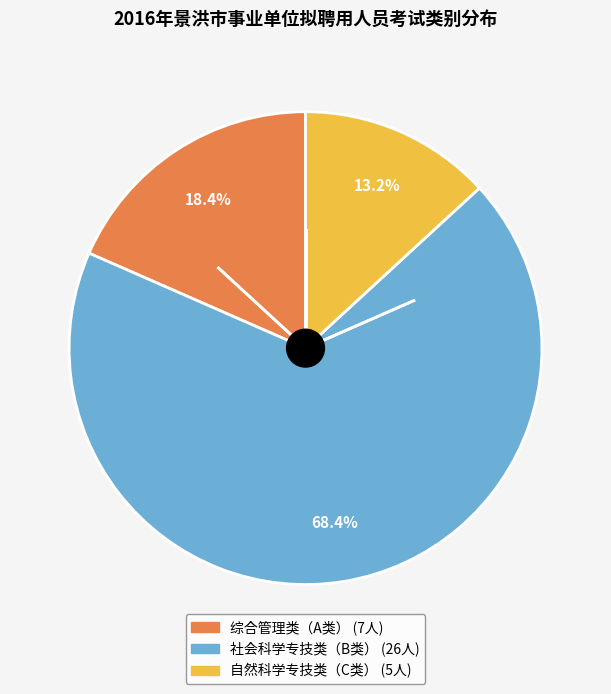

True or false: 自然科学专技类（C类） accounts for 13% of the total.

True